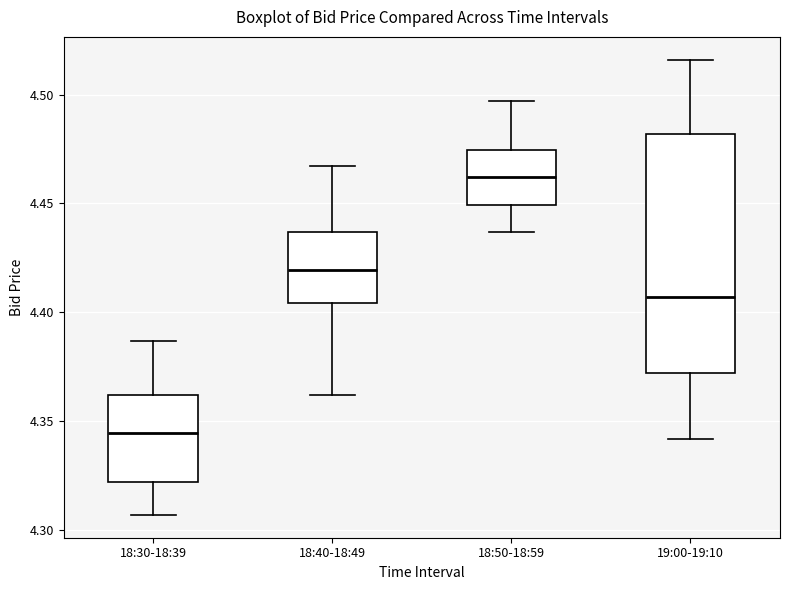

Which box's median line is the highest?

18:50-18:59